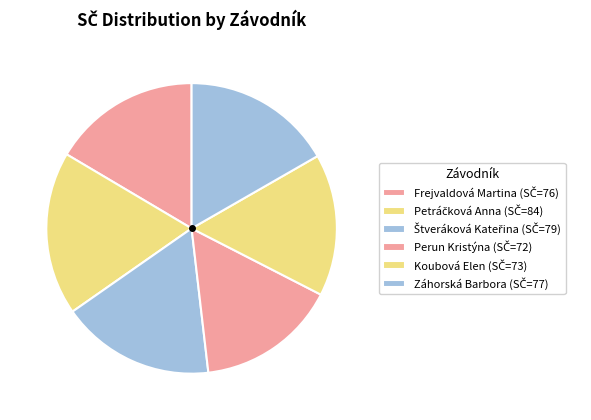

Combined, do Frejvaldová Martina and Záhorská Barbora account for over 50%?

No